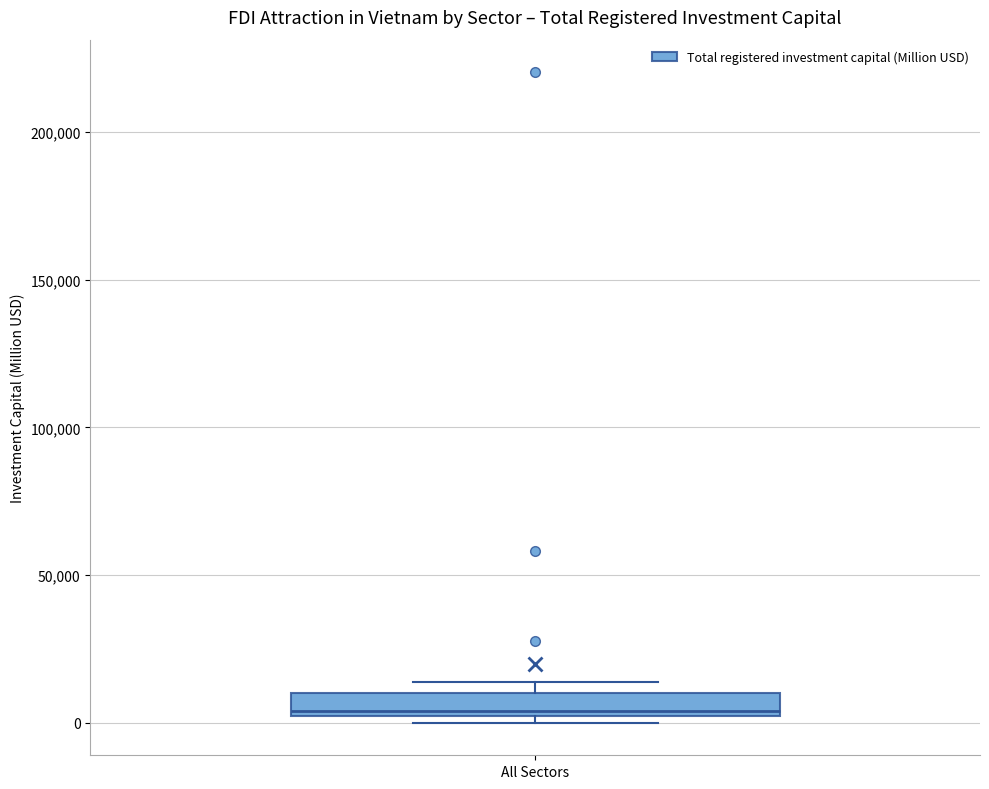

Where does the median line of the box for All Sectors sit on the y-axis? The values are not printed on the chart, so give them approximately, as read against the axis.

5000